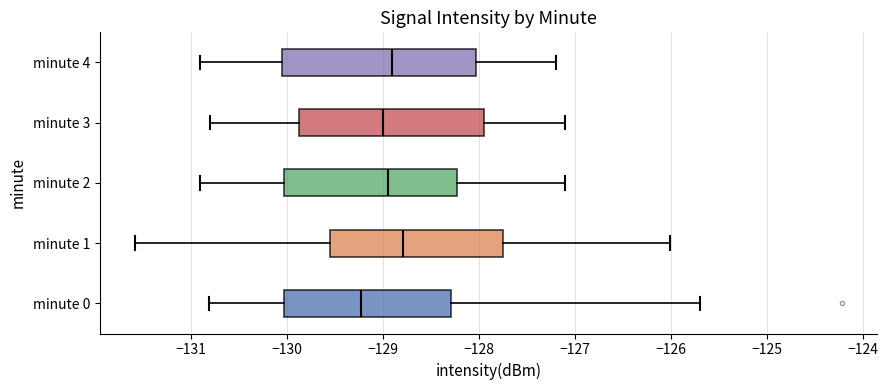

Reading bottom to top, read every box against the x-axis: the position of its median line, the range the box covers, and the ends of its whiskers. The values are not printed on the chart, so give them approximately, as read against the axis.

minute 0: median -129.2, box -130.0 to -128.3, whiskers -130.8 to -125.7
minute 1: median -128.8, box -129.5 to -127.7, whiskers -131.6 to -126.0
minute 2: median -128.9, box -130.0 to -128.2, whiskers -130.9 to -127.1
minute 3: median -129.0, box -129.9 to -127.9, whiskers -130.8 to -127.1
minute 4: median -128.9, box -130.0 to -128.0, whiskers -130.9 to -127.2